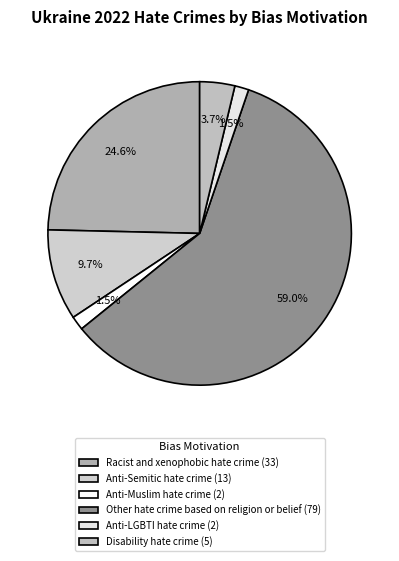

Which category has the biggest portion of the pie?

Other hate crime based on religion or belief